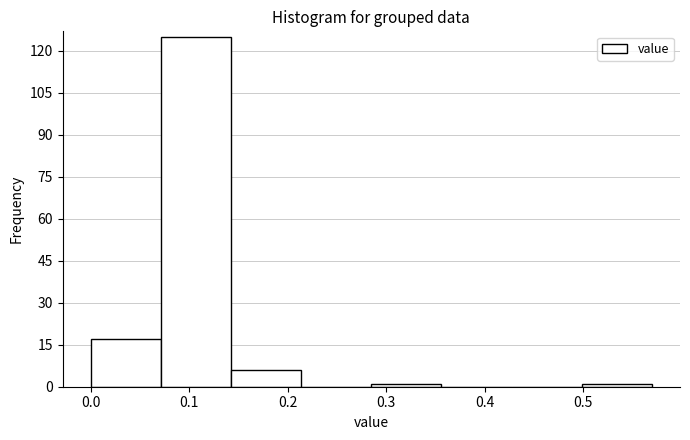

Reading left to right, list every bar in this chart as the range it spans on the x-axis followed by its height. Neither the bar edges nor the heights are printed on the chart, so give them approximately, as read against the axes.

0.00 to 0.07: 18
0.07 to 0.14: 126
0.14 to 0.21: 6
0.21 to 0.29: 0
0.29 to 0.36: under 2
0.36 to 0.43: 0
0.43 to 0.50: 0
0.50 to 0.57: under 2